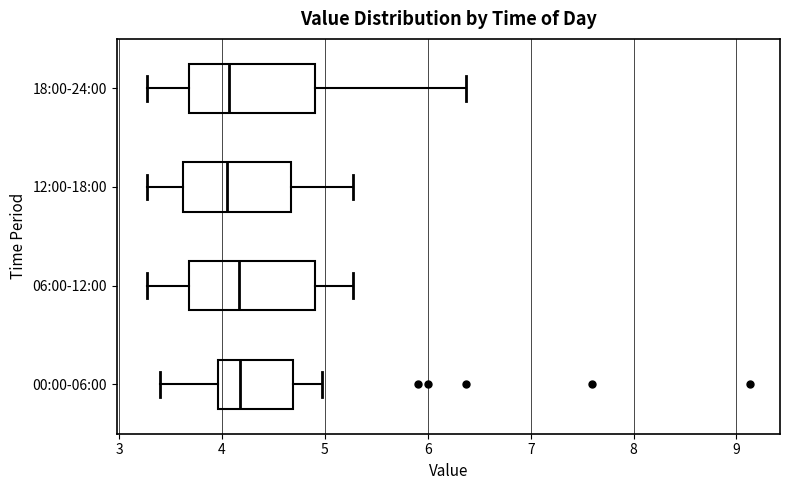

Where does the right whisker of the box for 06:00-12:00 end on the x-axis? The values are not printed on the chart, so give them approximately, as read against the axis.

5.3